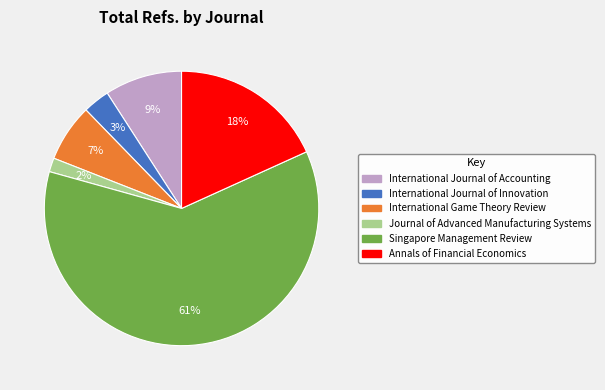

To the nearest percent, what is the difference between the International Game Theory Review and International Journal of Accounting slice percentages?

2%